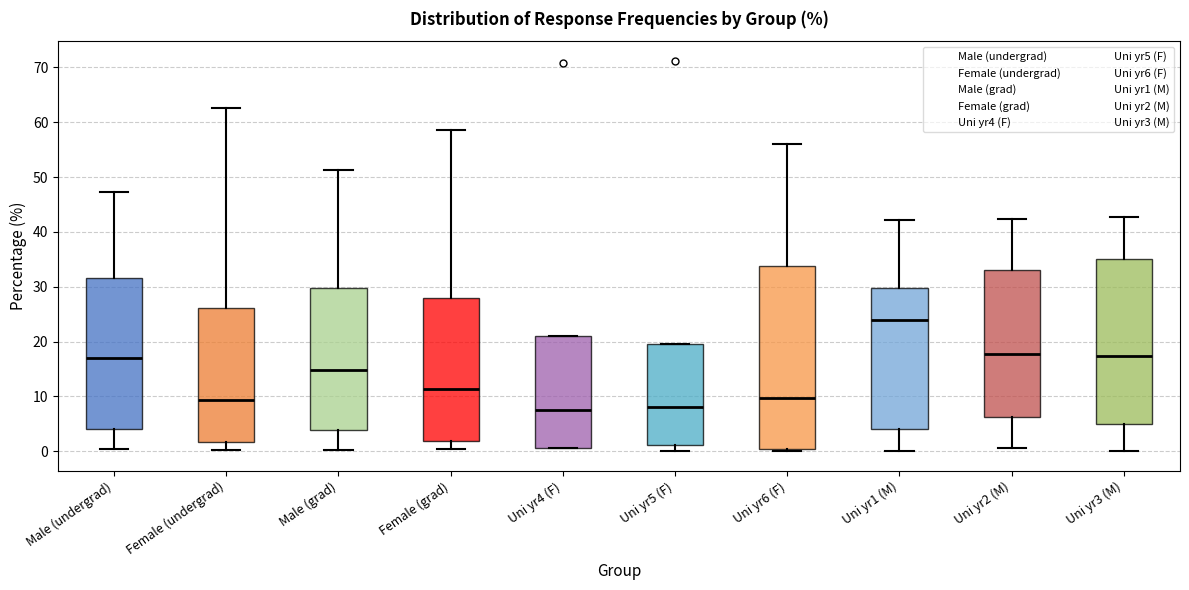

Reading left to right, read every box against the y-axis: the position of its median line, the range the box covers, and the ends of its whiskers. The values are not printed on the chart, so give them approximately, as read against the axis.

Male (undergrad): median 17, box 4 to 32, whiskers 0 to 47
Female (undergrad): median 9, box 2 to 26, whiskers 0 to 63
Male (grad): median 15, box 4 to 30, whiskers 0 to 51
Female (grad): median 11, box 2 to 28, whiskers 0 to 59
Uni yr4 (F): median 8, box 1 to 21, whiskers 1 to 21
Uni yr5 (F): median 8, box 1 to 20, whiskers 0 to 20
Uni yr6 (F): median 10, box 1 to 34, whiskers 0 to 56
Uni yr1 (M): median 24, box 4 to 30, whiskers 0 to 42
Uni yr2 (M): median 18, box 6 to 33, whiskers 1 to 42
Uni yr3 (M): median 17, box 5 to 35, whiskers 0 to 43